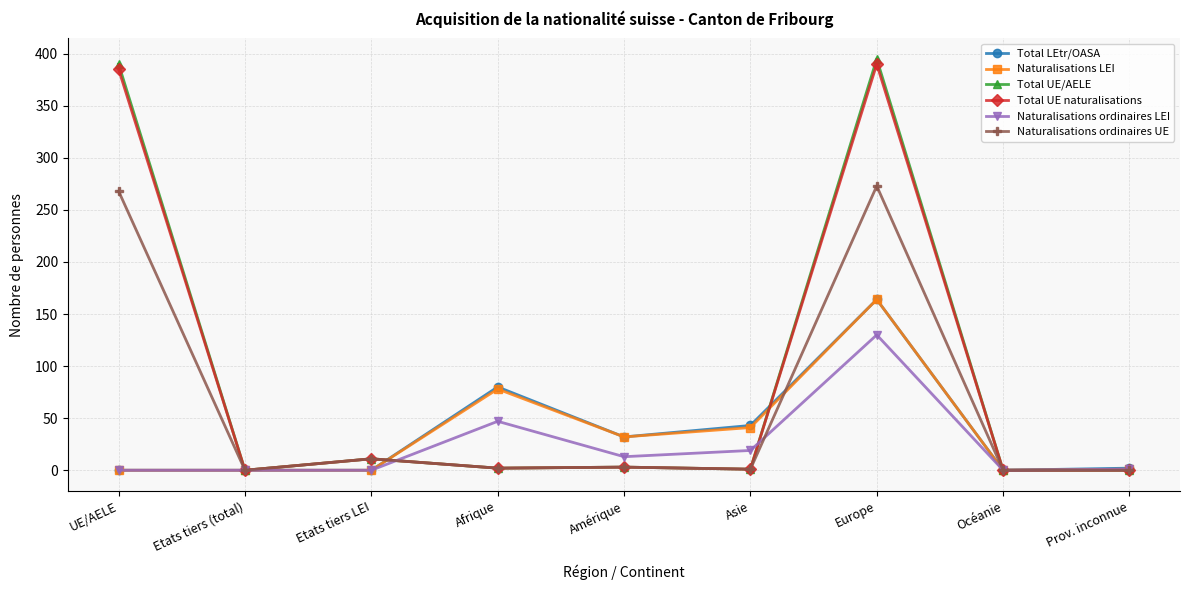

The value of Naturalisations ordinaires UE at Europe is 273. True or false?

True